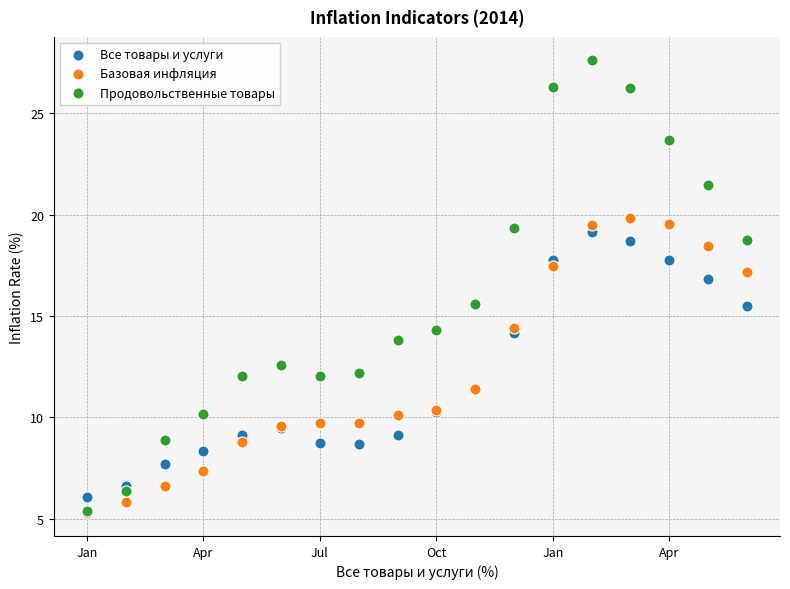

Which series contains the highest Y value?

Продовольственные товары